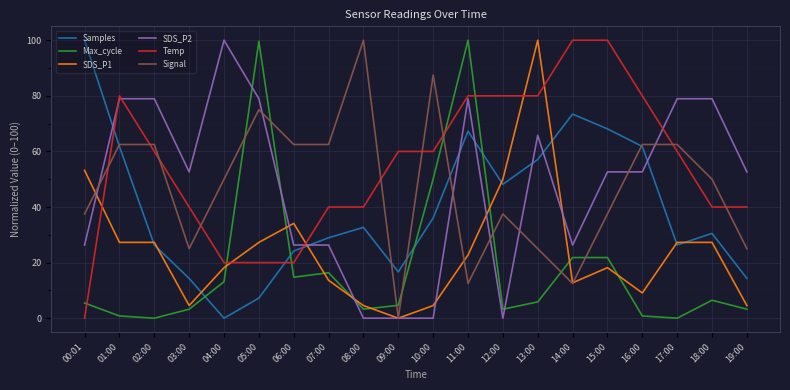

What is the difference between the highest and lowest values at 15:00?

81.8